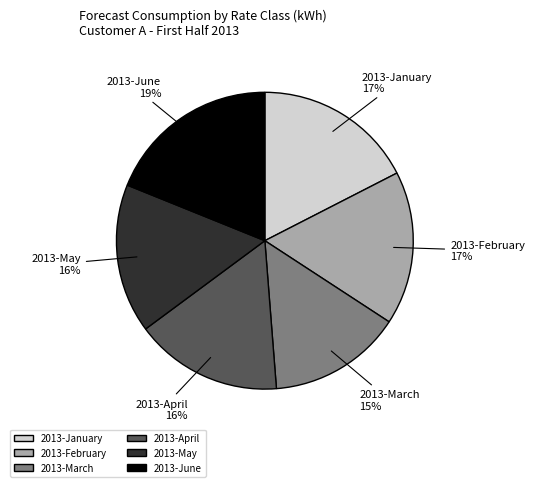

Does 2013-March represent more than half of the total?

No